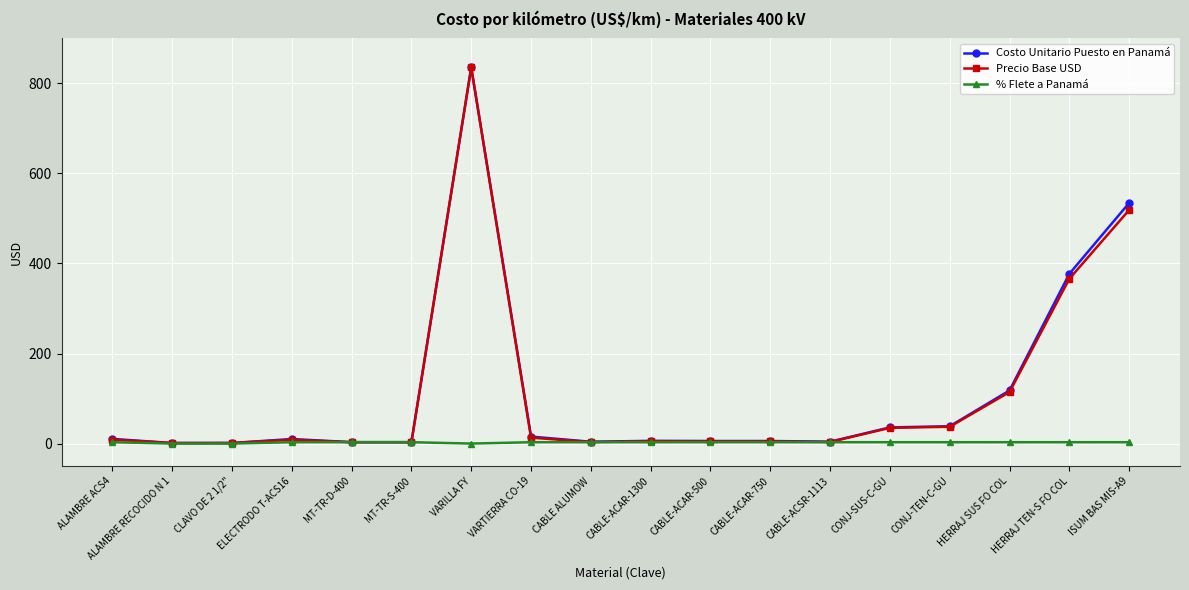

What position from the right is CABLE-ACAR-1300?

9